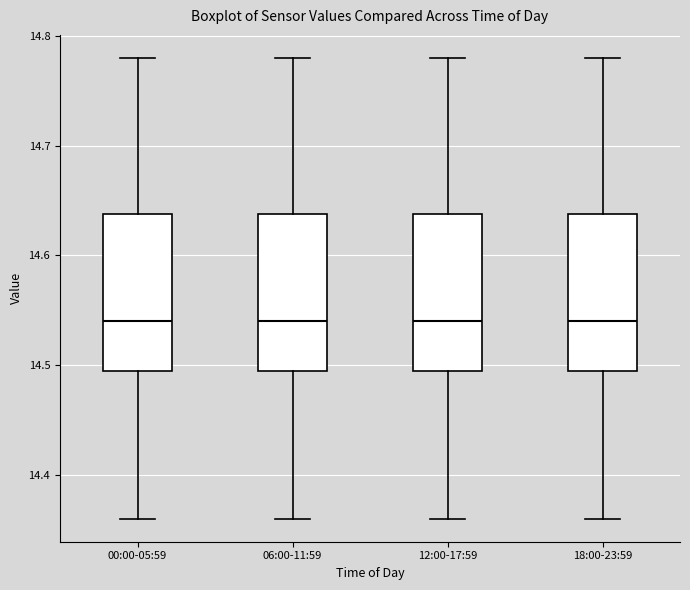

Reading left to right, transcribe this box plot: for each box, give where its median line is, the range the box spans, and where its two whiskers end, as read against the y-axis. The values are not printed on the chart, so give them approximately, as read against the axis.

00:00-05:59: median 14.54, box 14.50 to 14.64, whiskers 14.36 to 14.78
06:00-11:59: median 14.54, box 14.50 to 14.64, whiskers 14.36 to 14.78
12:00-17:59: median 14.54, box 14.50 to 14.64, whiskers 14.36 to 14.78
18:00-23:59: median 14.54, box 14.50 to 14.64, whiskers 14.36 to 14.78